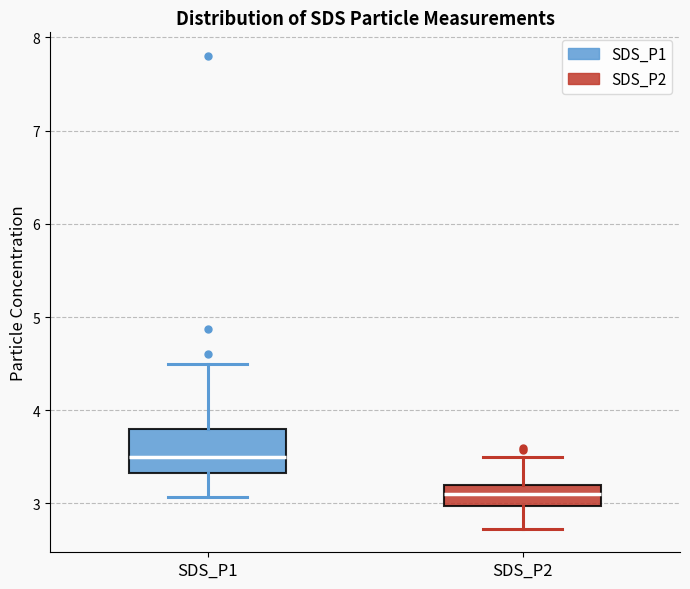

Reading left to right, read every box against the y-axis: the position of its median line, the range the box covers, and the ends of its whiskers. The values are not printed on the chart, so give them approximately, as read against the axis.

SDS_P1: median 3.5, box 3.3 to 3.8, whiskers 3.1 to 4.5
SDS_P2: median 3.1, box 3.0 to 3.2, whiskers 2.7 to 3.5